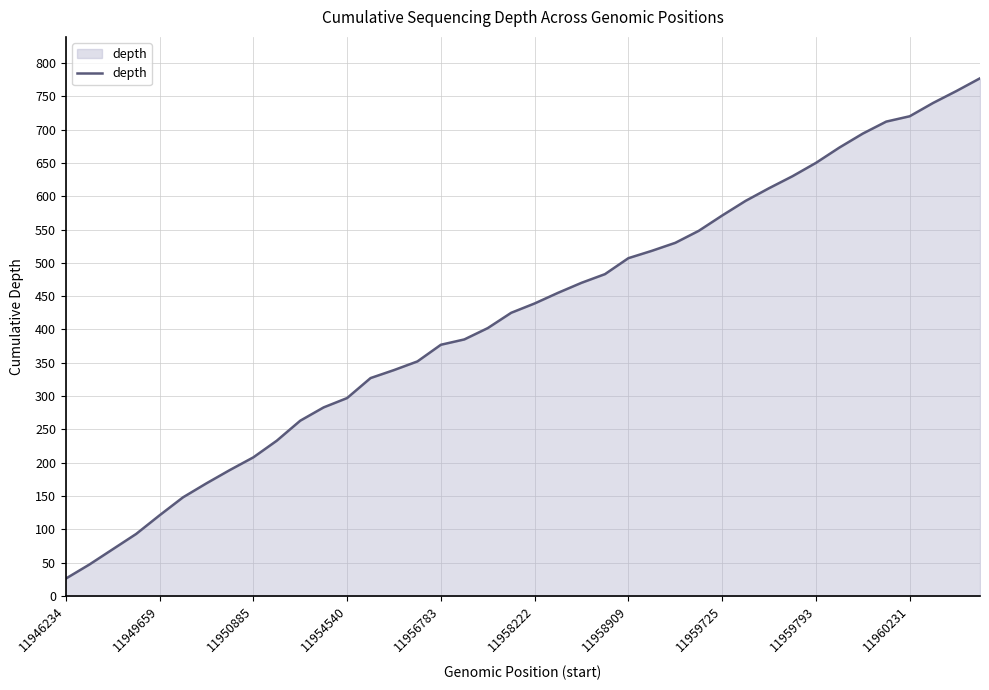

Reading right to left, transcribe all the data shown in this chart.

777	758	740	720	712	694	673	650	630	612	593	571	548	530	518	507	483	470	455	439	425	402	385	377	352	339	327	297	283	263	233	208	189	169	148	121	93	70	47	26